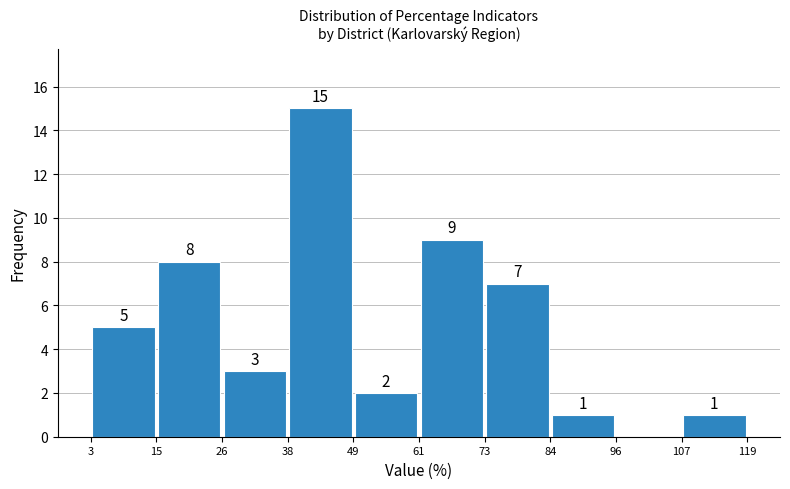

Over which range of the x-axis is the bar tallest?

38 to 49